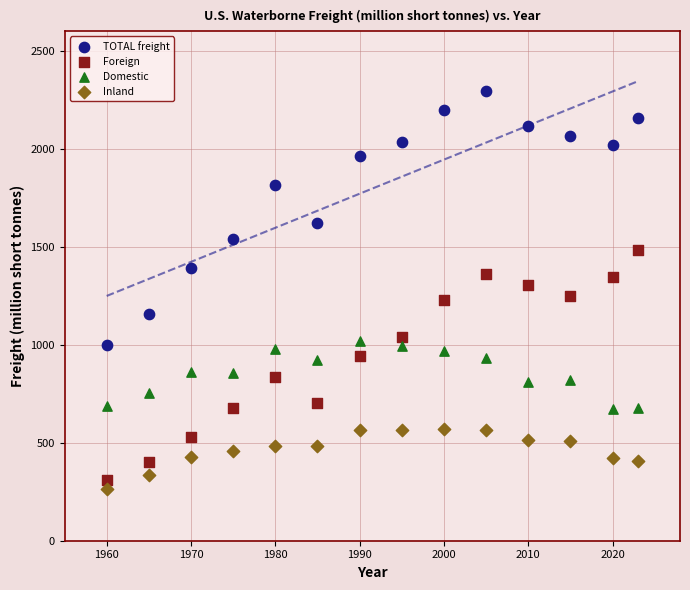

Which series has the largest Y range (max minus min)?

TOTAL freight